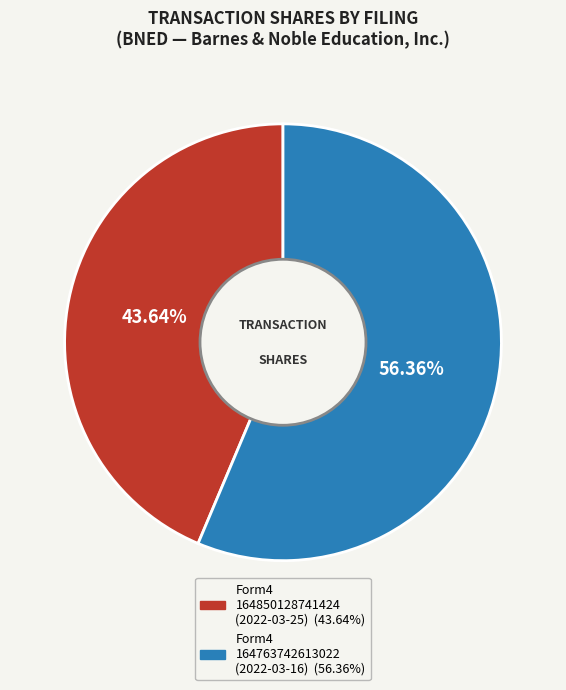

Is there any slice that represents more than half of the pie?

Yes